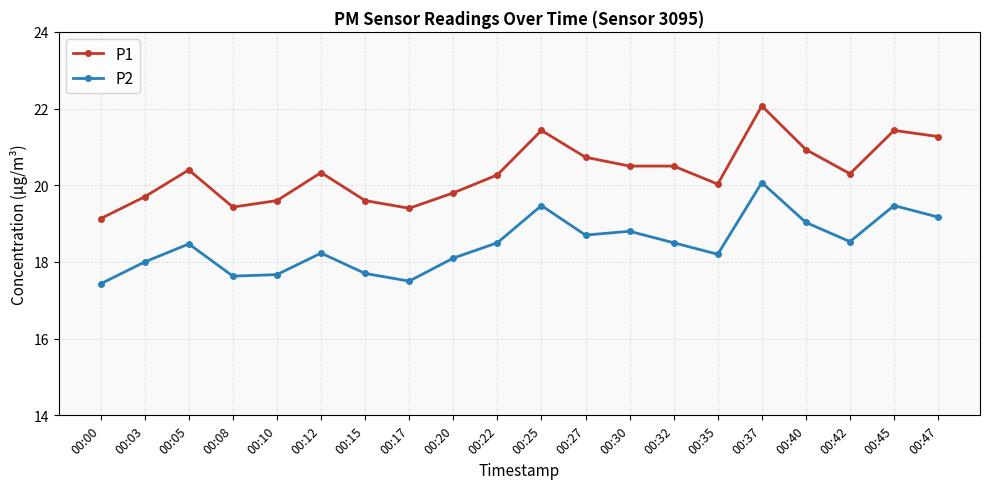

True or false: P2 has more than 0 interior local peaks.

True